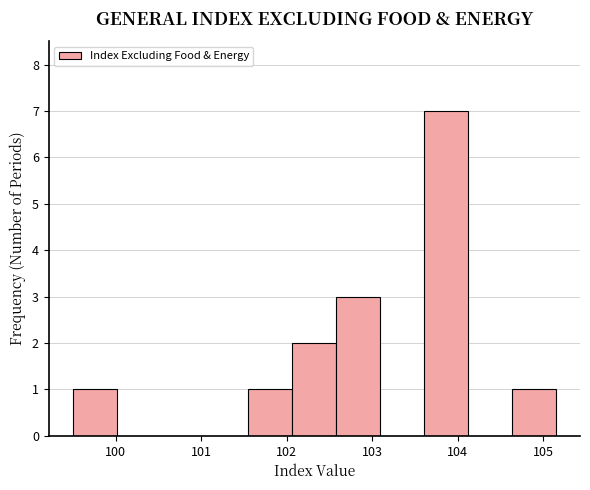

Reading left to right, list every bar in this chart as the range it spans on the x-axis followed by its height. Neither the bar edges nor the heights are printed on the chart, so give them approximately, as read against the axes.

99.5 to 100.0: 1
100.0 to 100.5: 0
100.5 to 101.0: 0
101.0 to 101.6: 0
101.6 to 102.1: 1
102.1 to 102.6: 2
102.6 to 103.1: 3
103.1 to 103.6: 0
103.6 to 104.1: 7
104.1 to 104.6: 0
104.6 to 105.2: 1